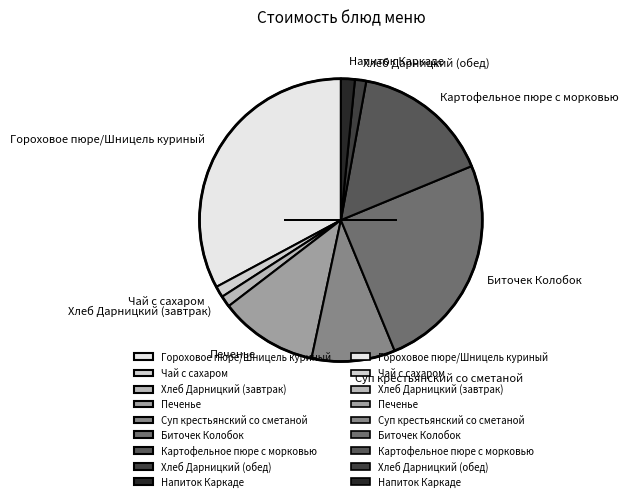

Is it true that Гороховое пюре/Шницель куриный is 33% of the pie?

True